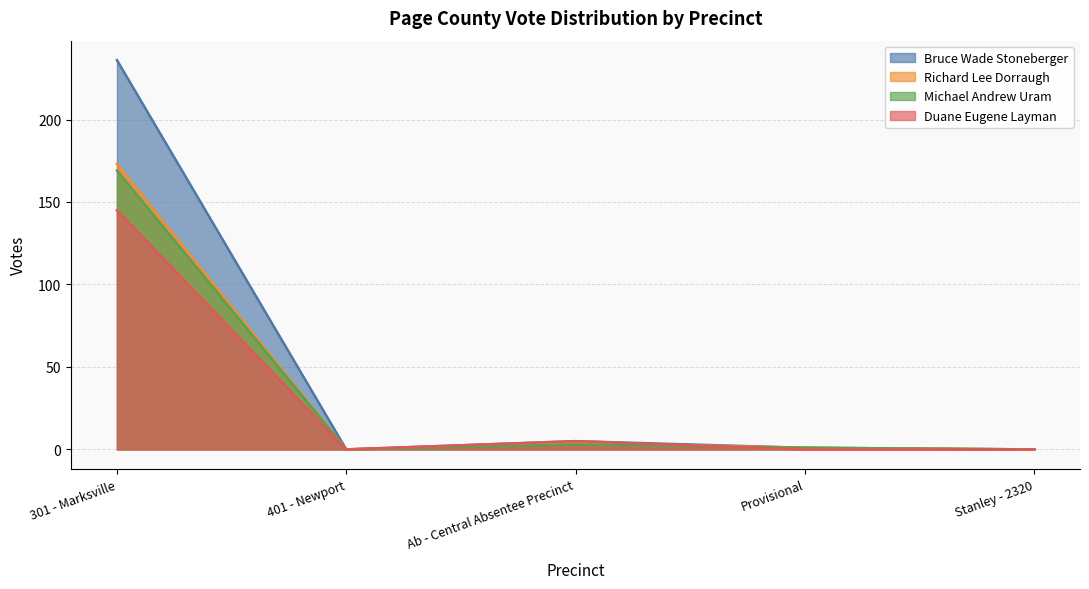

What is the difference between the second highest and minimum values in the Richard Lee Dorraugh series?

4